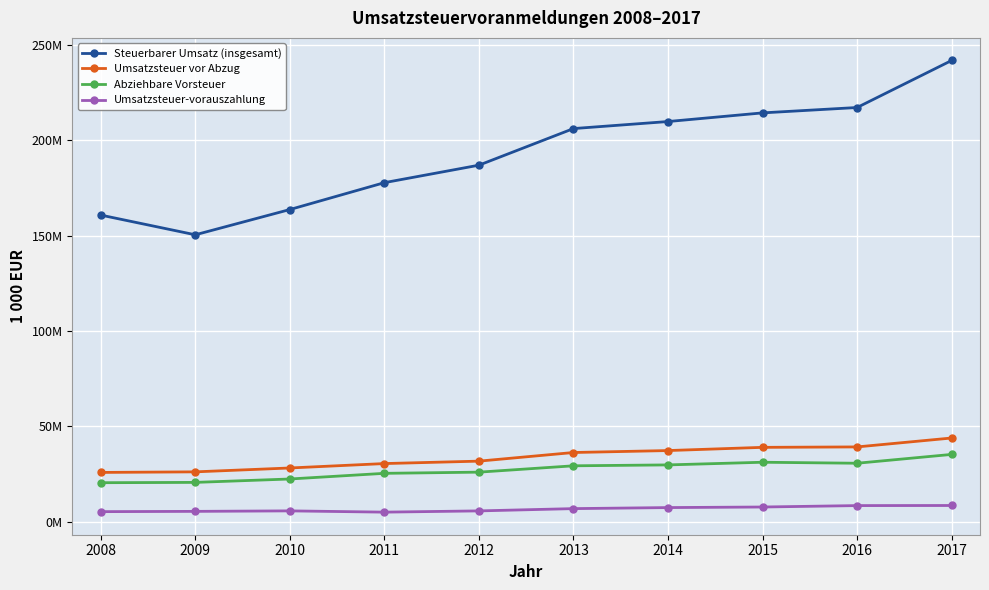

True or false: Steuerbarer Umsatz (insgesamt) has more than 0 interior local peaks.

False